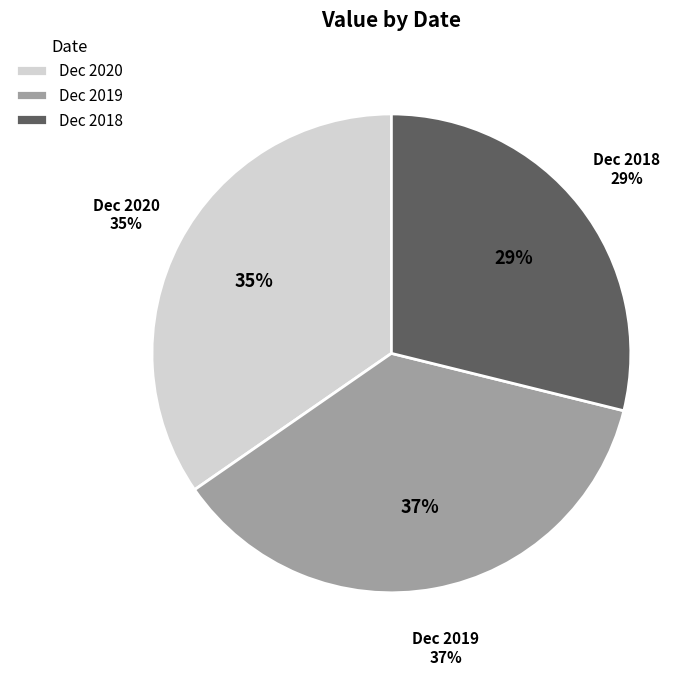

To the nearest percent, what percentage of the pie is Dec 2019?

37%